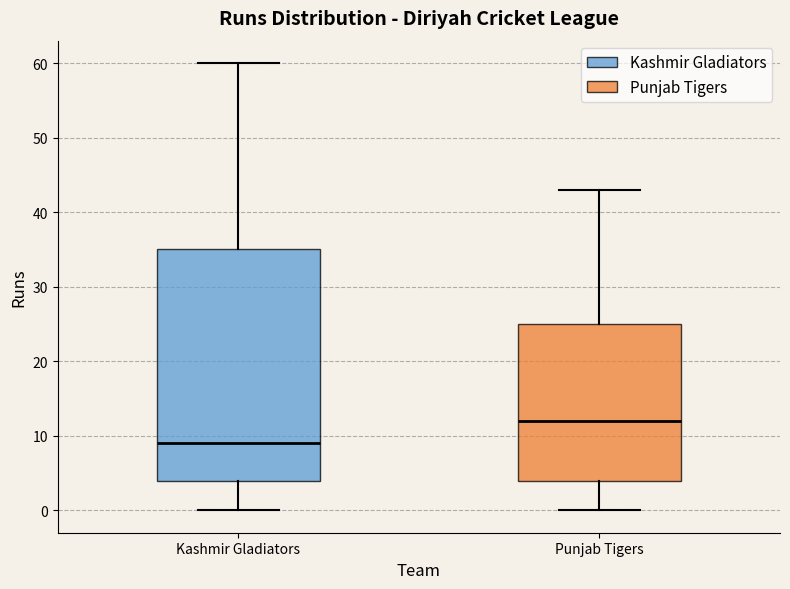

Where does the upper whisker of the box for Kashmir Gladiators end on the y-axis? The values are not printed on the chart, so give them approximately, as read against the axis.

60